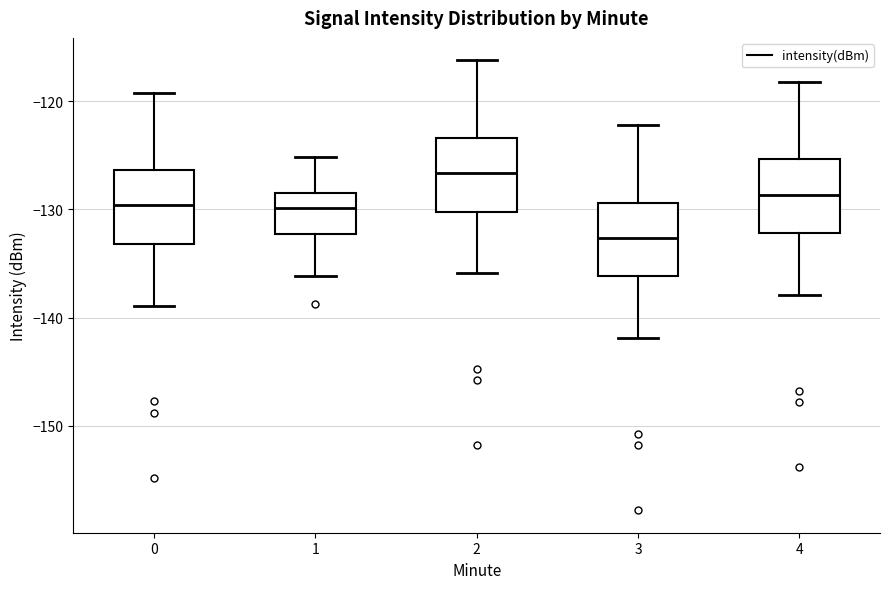

Where does the median line of the box at x = 3 sit on the y-axis? The values are not printed on the chart, so give them approximately, as read against the axis.

-133